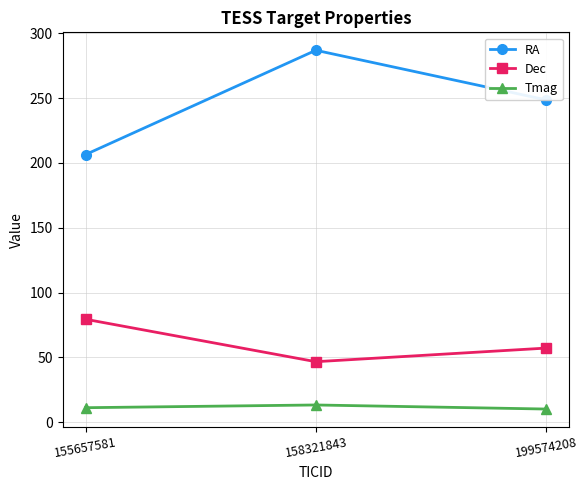

What is the sum of all RA values?

741.8